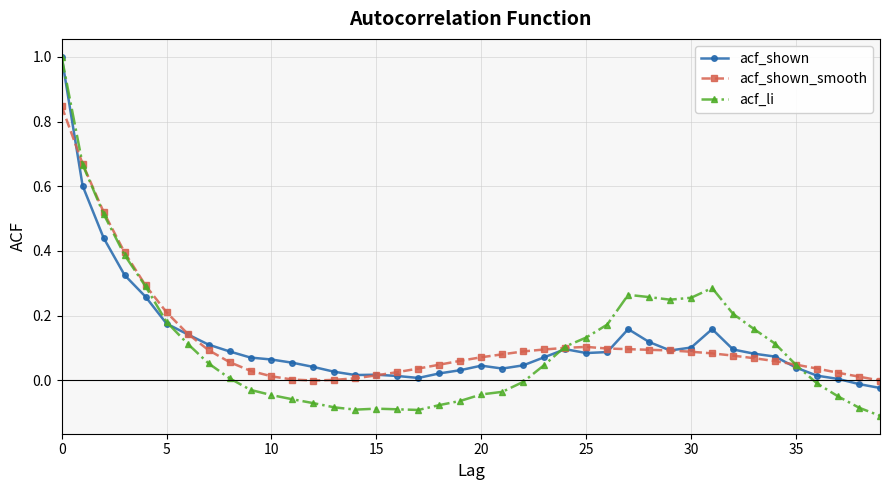

What is the maximum value shown in the chart?

1.0